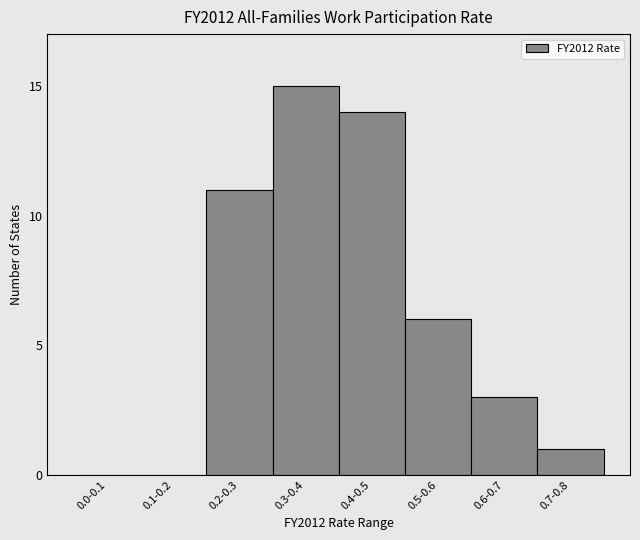

Reading right to left, extract all data points from this chart.

0.7-0.8=1	0.6-0.7=3	0.5-0.6=6	0.4-0.5=14	0.3-0.4=15	0.2-0.3=11	0.1-0.2=0	0.0-0.1=0